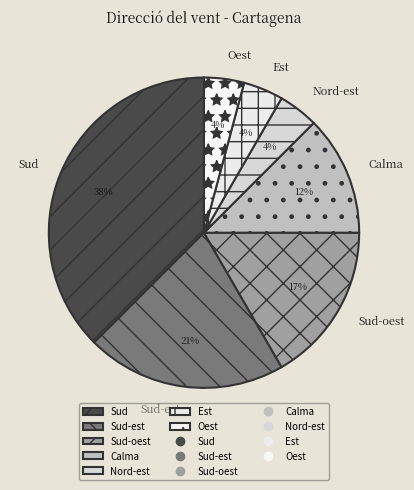

What percentage is the Sud-oest slice, to the nearest percent?

17%